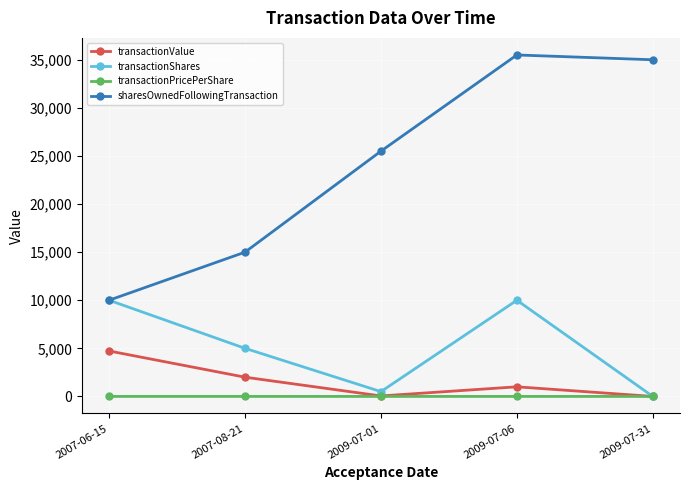

How many lines are shown in the chart?

4